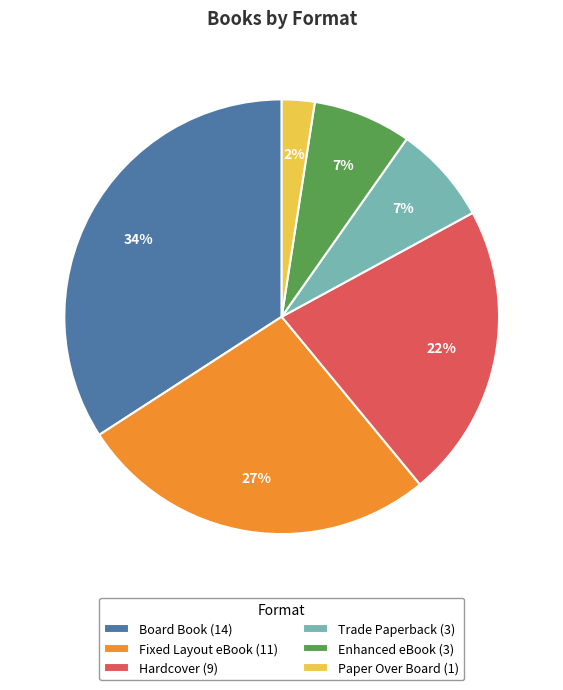

True or false: Paper Over Board (1) accounts for 2% of the total.

True